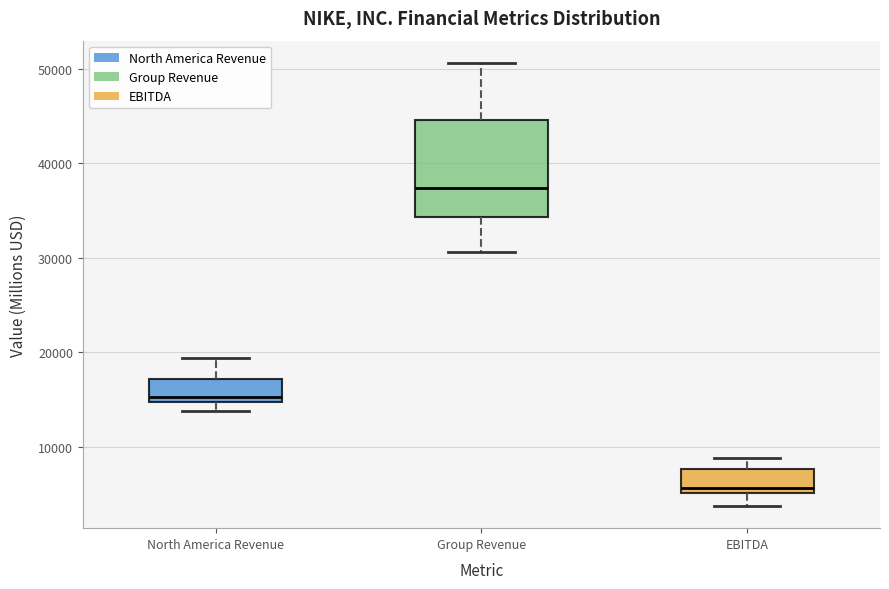

Which box has the lowest median line?

EBITDA